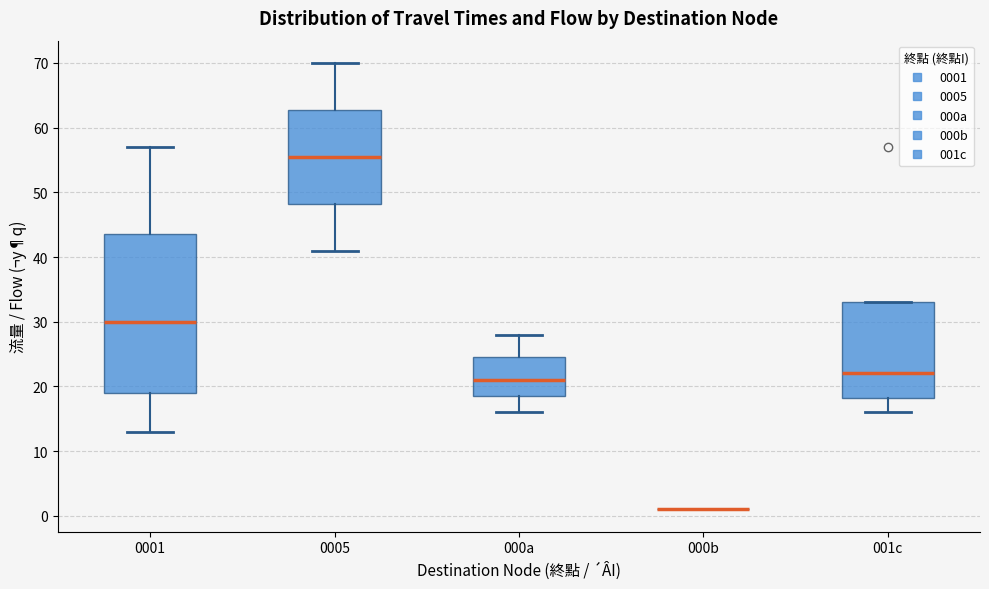

Where is the lower edge of the box for 001c on the y-axis? The values are not printed on the chart, so give them approximately, as read against the axis.

18